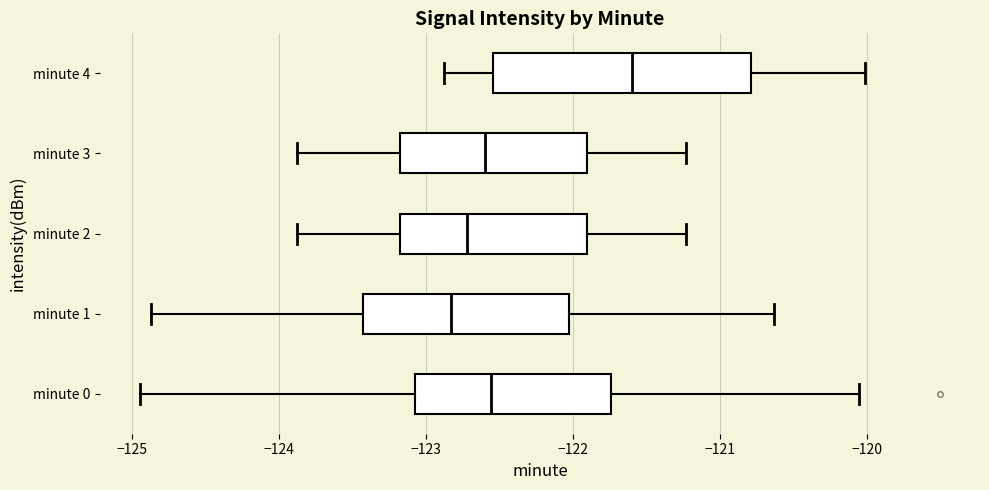

Which box is the widest, from its left edge to its right edge?

minute 4